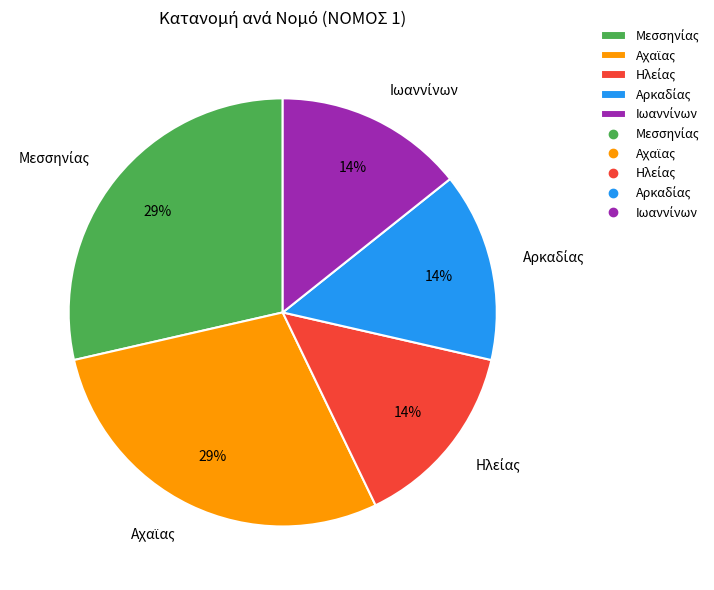

To the nearest percent, what is the average slice percentage?

20%